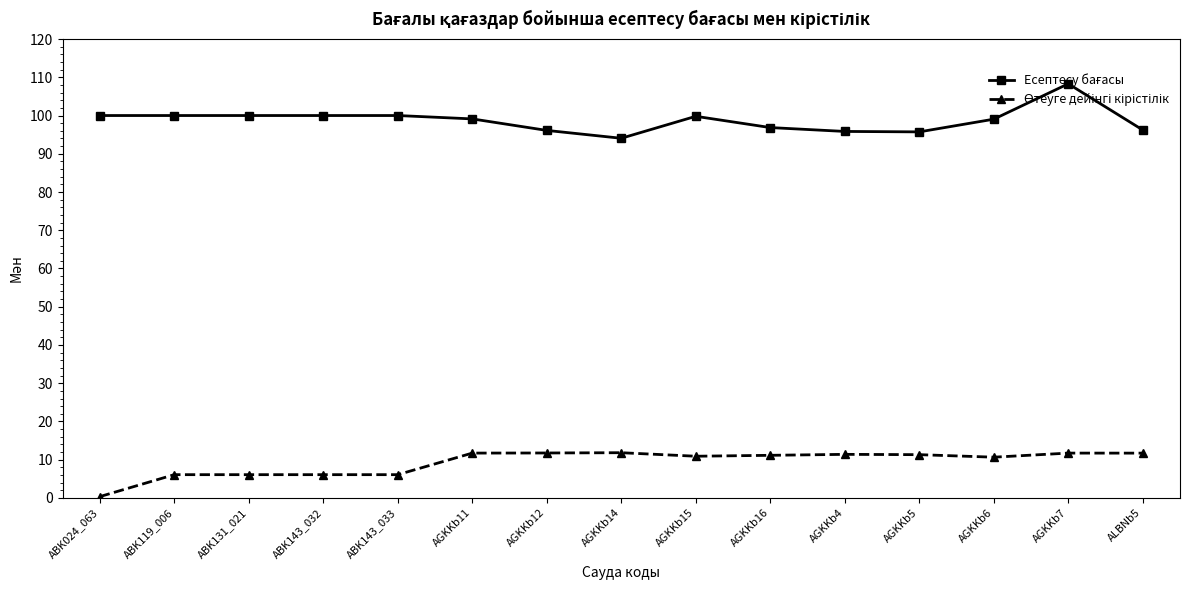

What is the label of the 5th point from the right?

AGKKb4